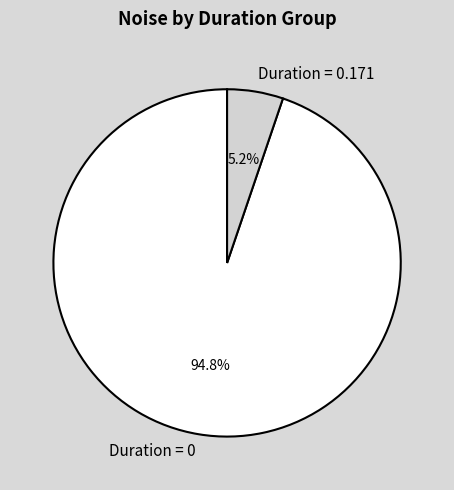

Which category has the biggest portion of the pie?

Duration = 0